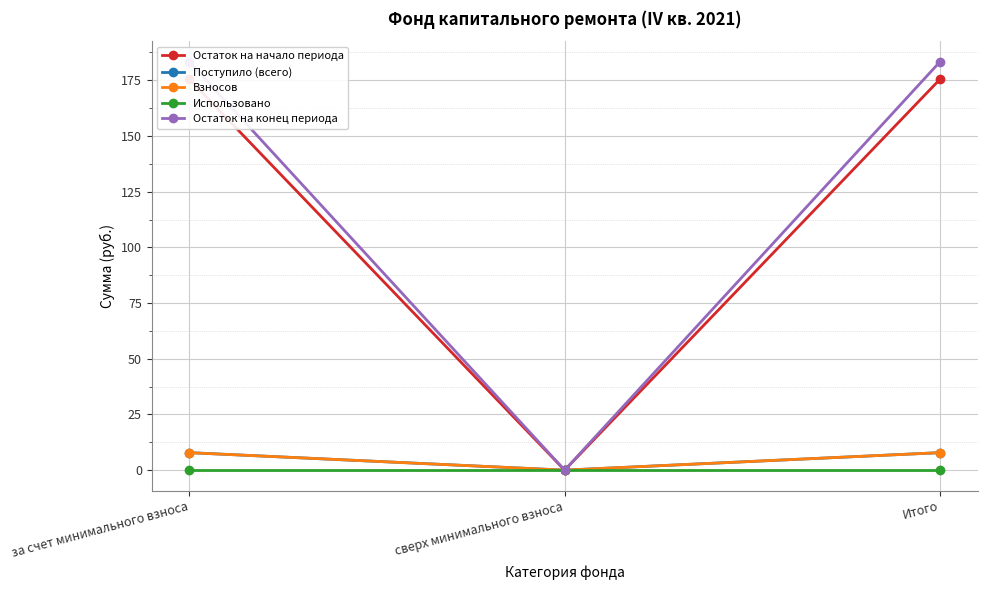

How many data points in Поступило (всего) are above 7?

2